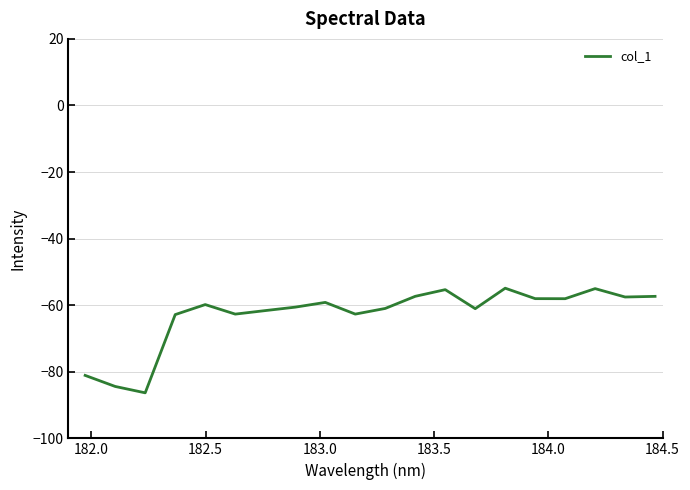

What is the minimum value shown in the chart?

-86.3